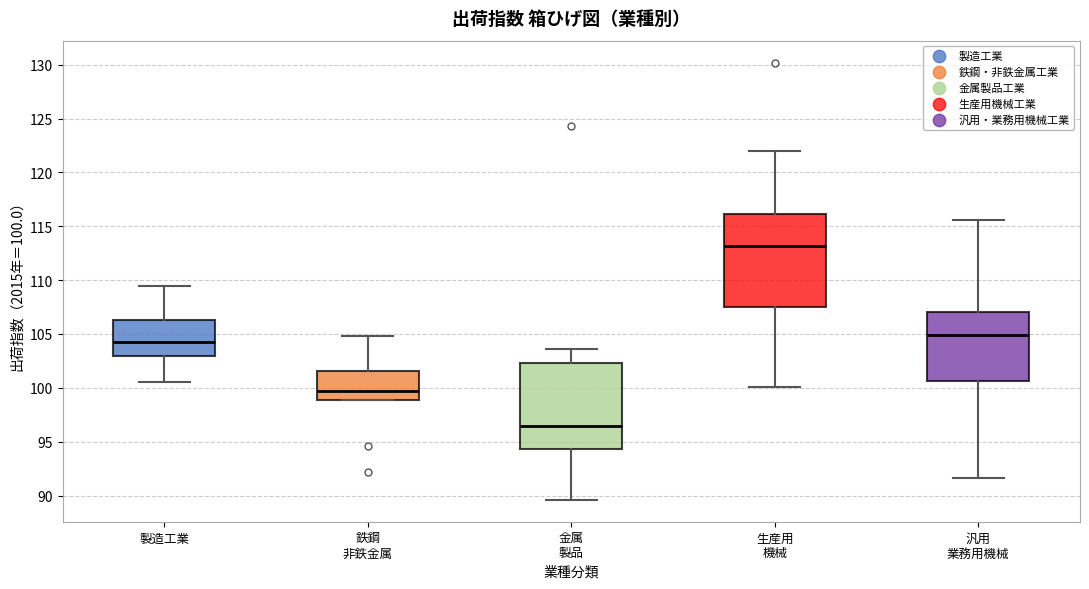

Where does the median line of the box for 金属 製品 sit on the y-axis? The values are not printed on the chart, so give them approximately, as read against the axis.

96.5